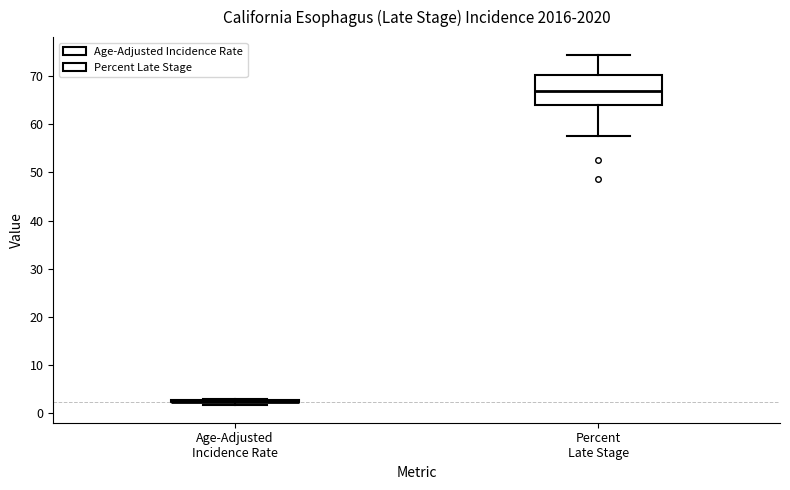

Reading left to right, transcribe this box plot: for each box, give where its median line is, the range the box spans, and where its two whiskers end, as read against the y-axis. The values are not printed on the chart, so give them approximately, as read against the axis.

Age-Adjusted Incidence Rate: box collapsed to a line at 2, whiskers 2 to 3
Percent Late Stage: median 67, box 64 to 70, whiskers 58 to 74